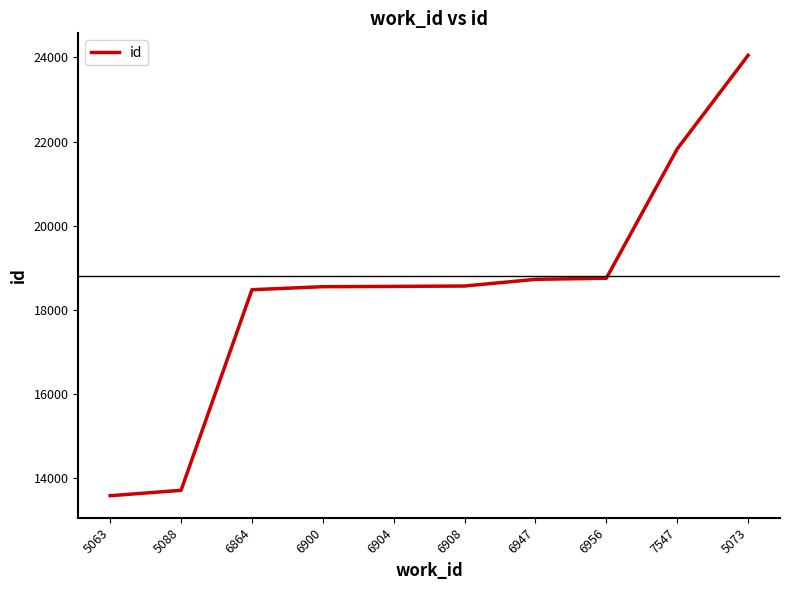

True or false: the data shows 18562 at 6908.

True